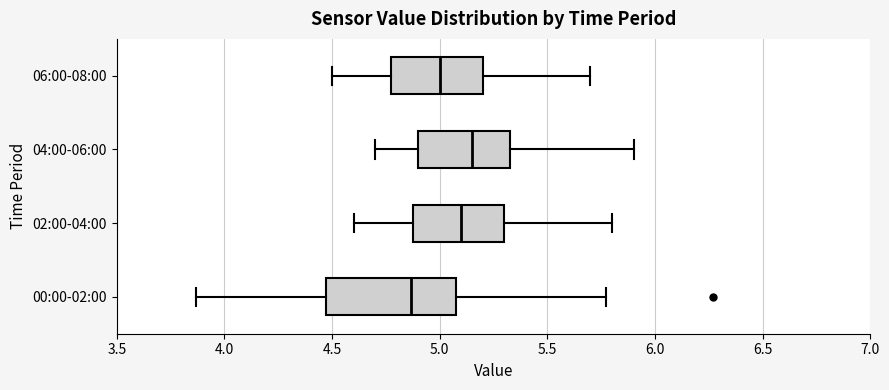

Reading bottom to top, read every box against the x-axis: the position of its median line, the range the box covers, and the ends of its whiskers. The values are not printed on the chart, so give them approximately, as read against the axis.

00:00-02:00: median 4.85, box 4.45 to 5.10, whiskers 3.85 to 5.75
02:00-04:00: median 5.10, box 4.90 to 5.30, whiskers 4.60 to 5.80
04:00-06:00: median 5.15, box 4.90 to 5.35, whiskers 4.70 to 5.90
06:00-08:00: median 5.00, box 4.80 to 5.20, whiskers 4.50 to 5.70